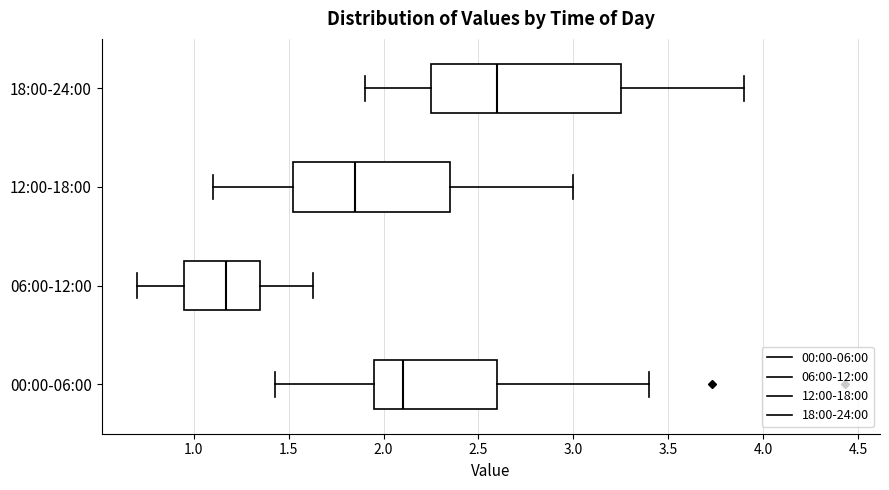

Reading bottom to top, transcribe this box plot: for each box, give where its median line is, the range the box spans, and where its two whiskers end, as read against the x-axis. The values are not printed on the chart, so give them approximately, as read against the axis.

00:00-06:00: median 2.10, box 1.95 to 2.60, whiskers 1.45 to 3.40
06:00-12:00: median 1.15, box 0.95 to 1.35, whiskers 0.70 to 1.65
12:00-18:00: median 1.85, box 1.55 to 2.35, whiskers 1.10 to 3.00
18:00-24:00: median 2.60, box 2.25 to 3.25, whiskers 1.90 to 3.90